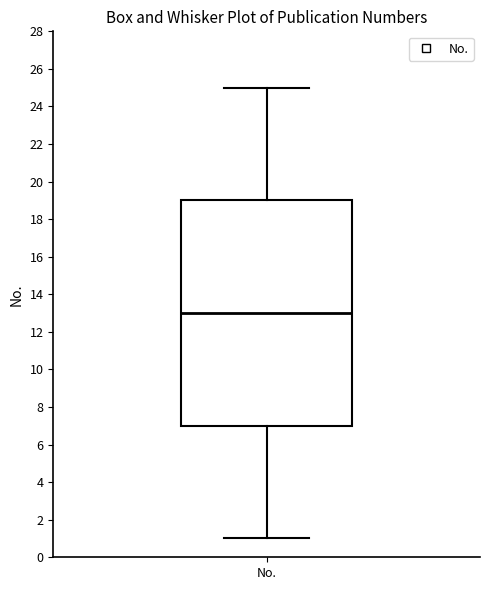

Transcribe this box plot: give where the median line is, the range the box spans, and where the two whiskers end, as read against the y-axis. The values are not printed on the chart, so give them approximately, as read against the axis.

median 13, box 7 to 19, whiskers 1 to 25